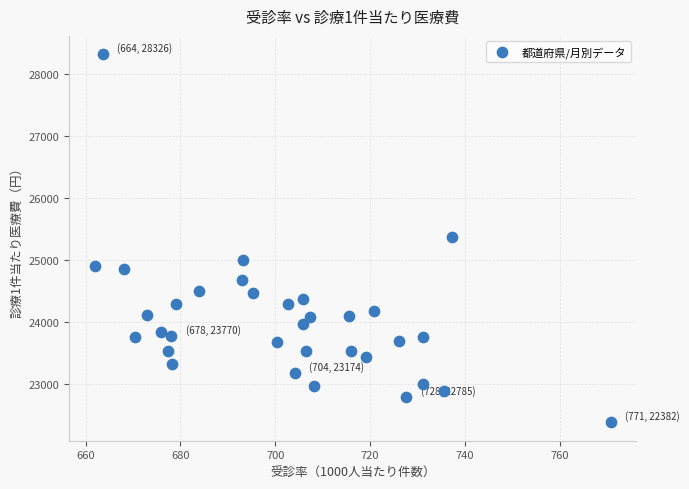

What is the range of Y values (max minus min)?

5944.0